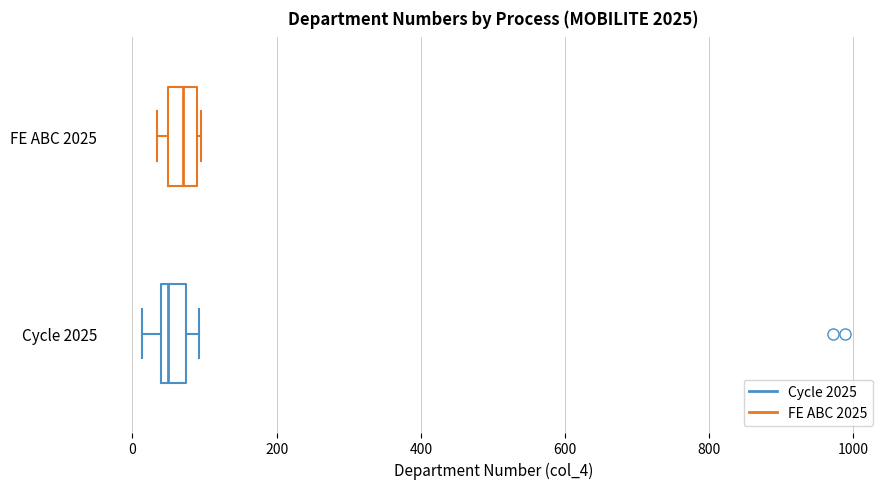

Reading bottom to top, transcribe this box plot: for each box, give where its median line is, the range the box spans, and where its two whiskers end, as read against the x-axis. The values are not printed on the chart, so give them approximately, as read against the axis.

Cycle 2025: median 60, box 40 to 80, whiskers 20 to 100
FE ABC 2025: median 80 (inside the box), box 40 to 80, whiskers 40 (just left of the box's left edge) to 100